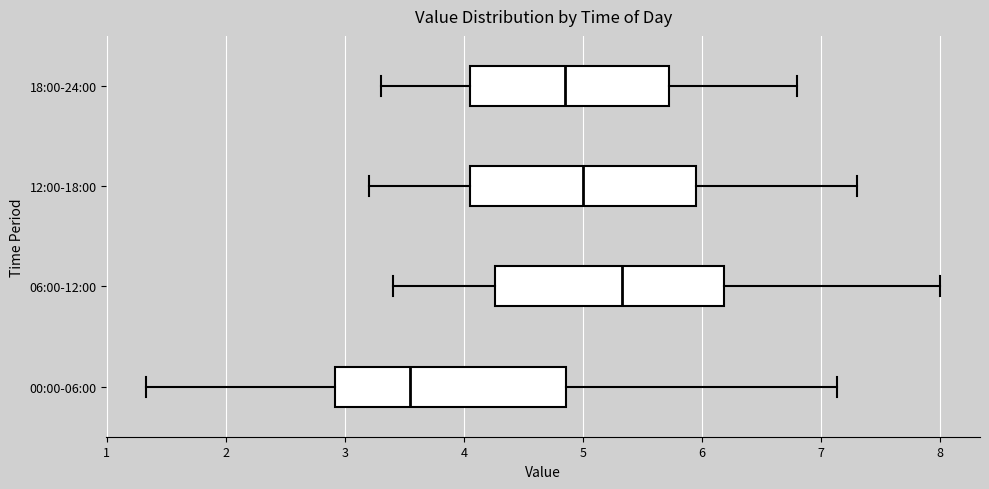

Reading bottom to top, read every box against the x-axis: the position of its median line, the range the box covers, and the ends of its whiskers. The values are not printed on the chart, so give them approximately, as read against the axis.

00:00-06:00: median 3.6, box 2.9 to 4.9, whiskers 1.3 to 7.1
06:00-12:00: median 5.3, box 4.3 to 6.2, whiskers 3.4 to 8.0
12:00-18:00: median 5.0, box 4.1 to 6.0, whiskers 3.2 to 7.3
18:00-24:00: median 4.9, box 4.1 to 5.7, whiskers 3.3 to 6.8